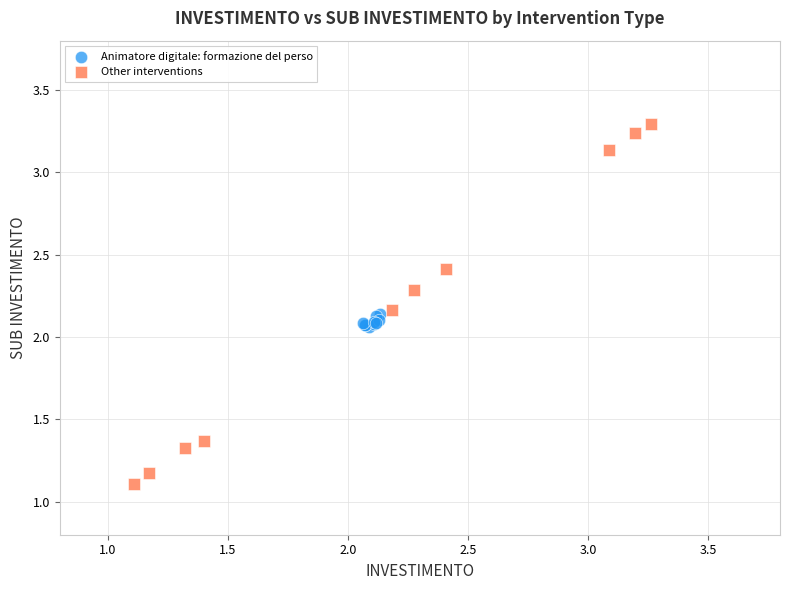

Which series has the widest spread of Y values?

Other interventions